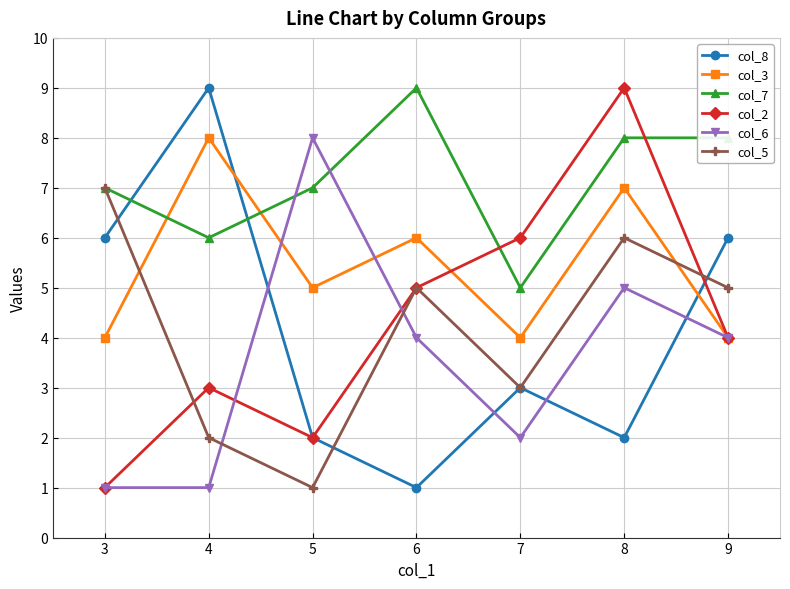

How many values in the col_3 series are below 5?

3